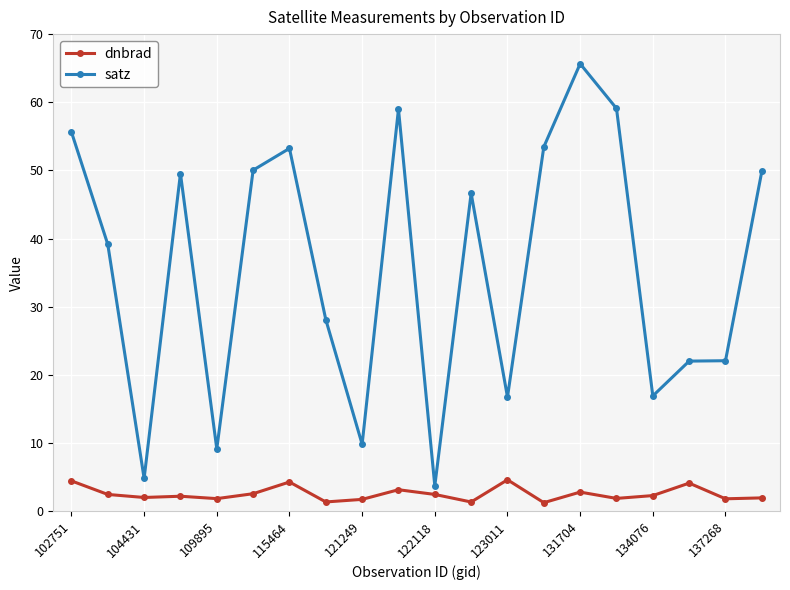

What is the value of the satz point at the 6th from the left?

50.0